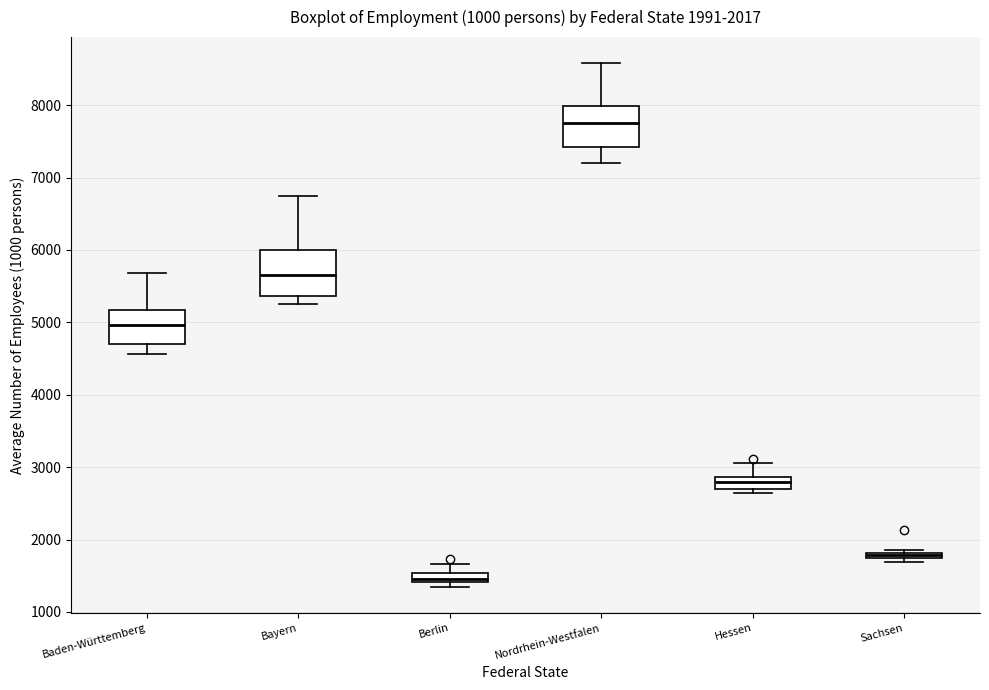

Which box has the lowest median line?

Berlin